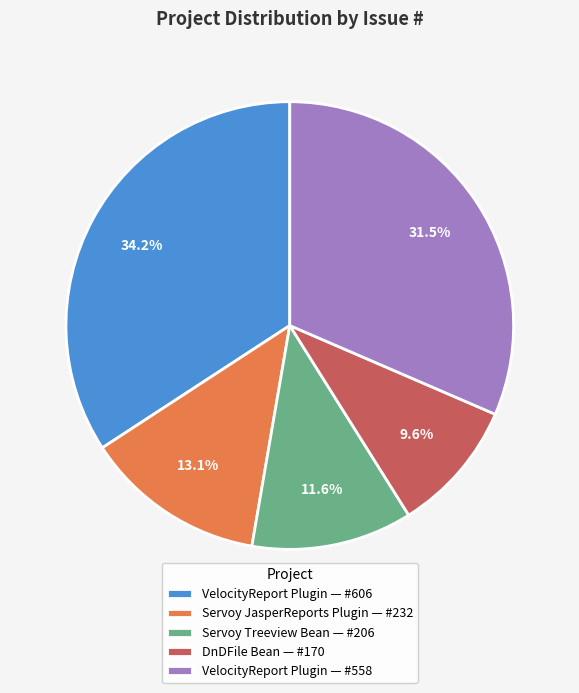

To the nearest percent, what is the average slice percentage?

20%